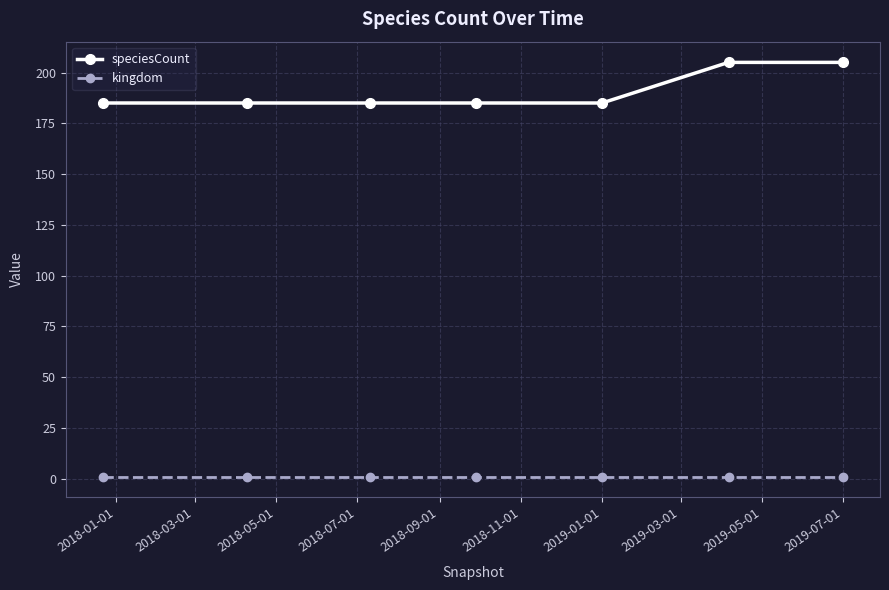

Reading left to right, transcribe all the data shown in this chart.

speciesCount: 185	185	185	185	185	205	205
kingdom: 1	1	1	1	1	1	1